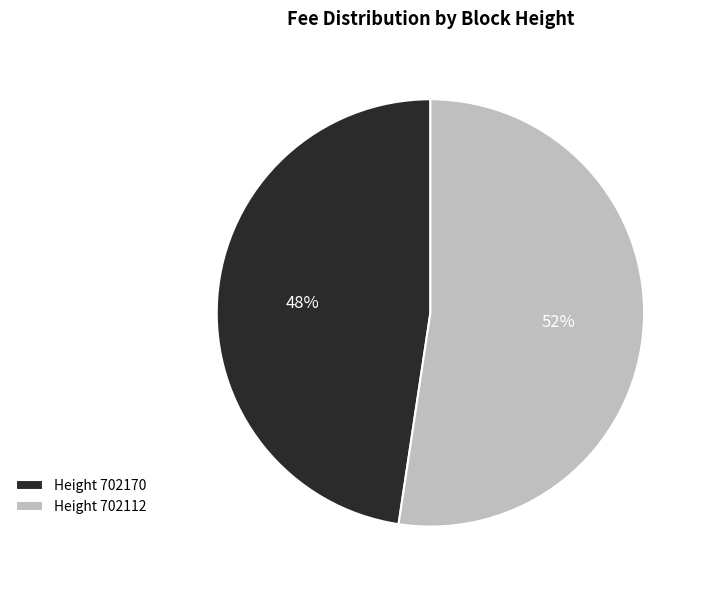

To the nearest percent, what is the average slice percentage?

50%